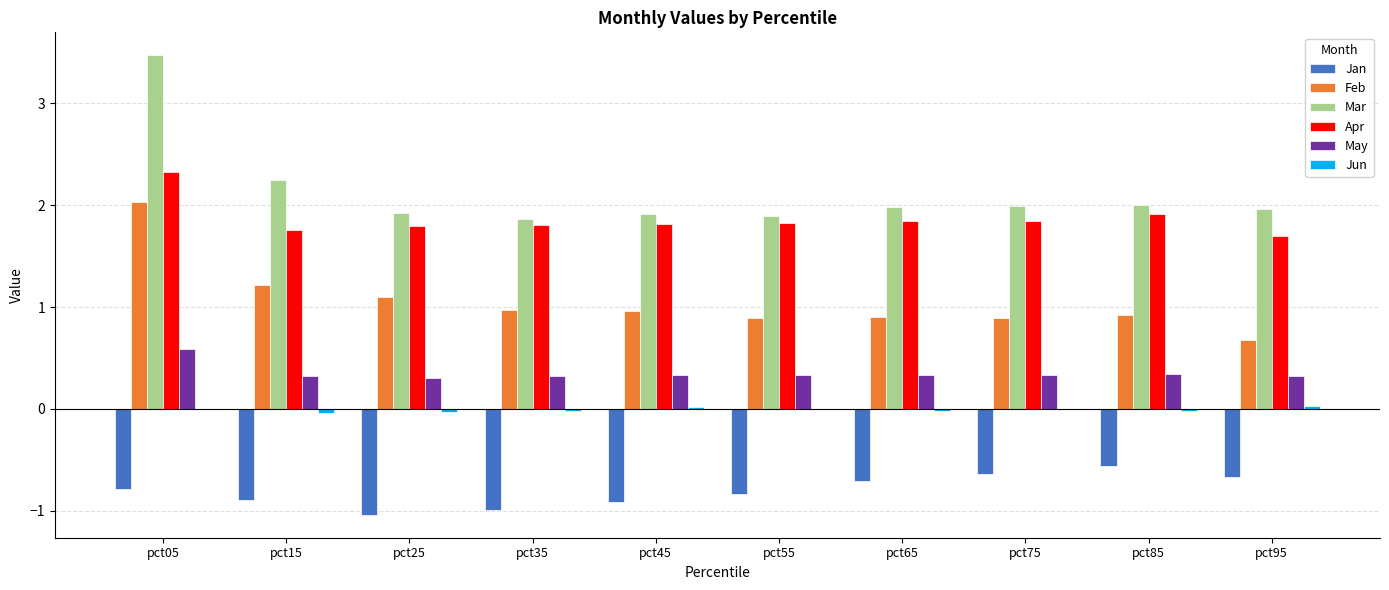

True or false: Feb has a value of 0.3 at pct75.

False